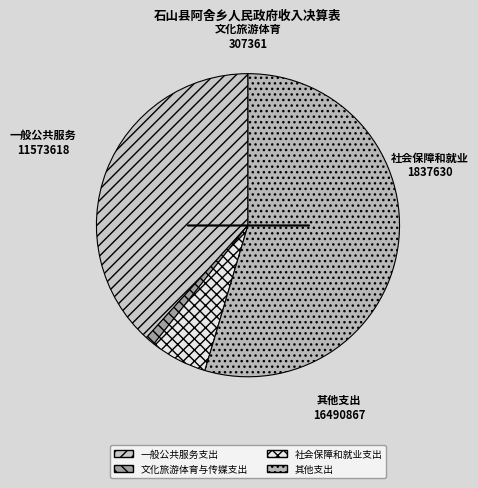

To the nearest percent, what portion does 文化旅游体育与传媒支出 represent?

1%